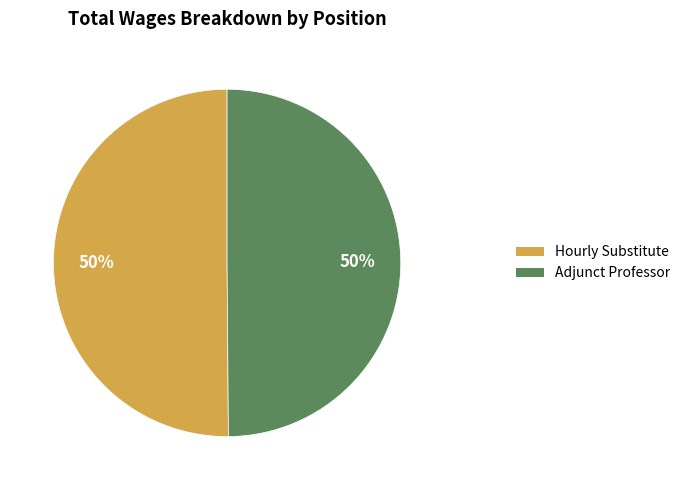

Do Adjunct Professor and Hourly Substitute together represent more than half of the pie?

Yes